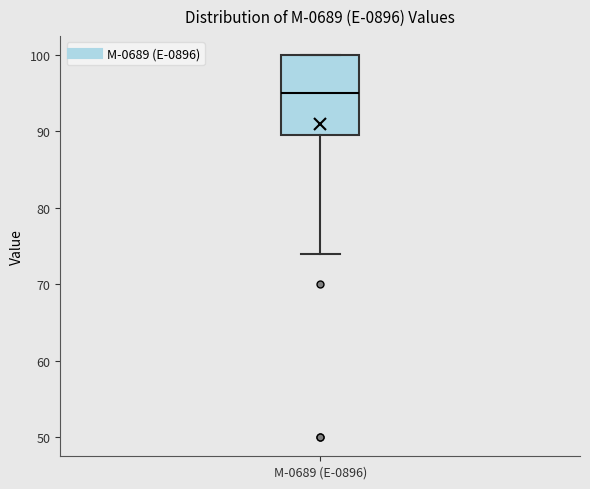

Read this box plot against the y-axis: the position of the median line, the range covered by the box, and the ends of both whiskers. The values are not printed on the chart, so give them approximately, as read against the axis.

median 95, box 90 to 100, whiskers 74 to 100